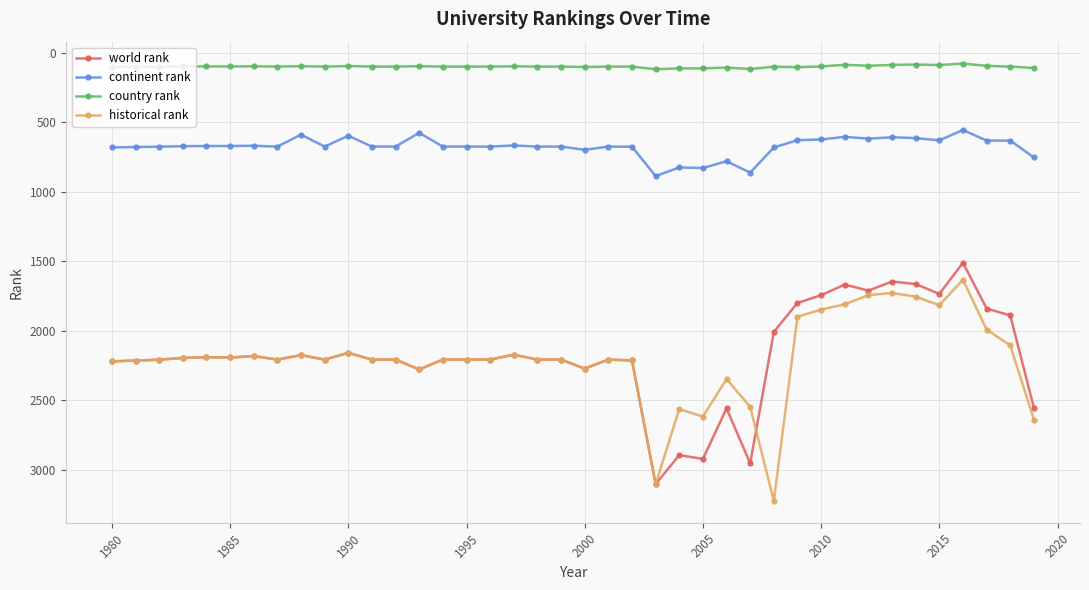

True or false: historical rank has more than 2 points higher than both neighbors.

True